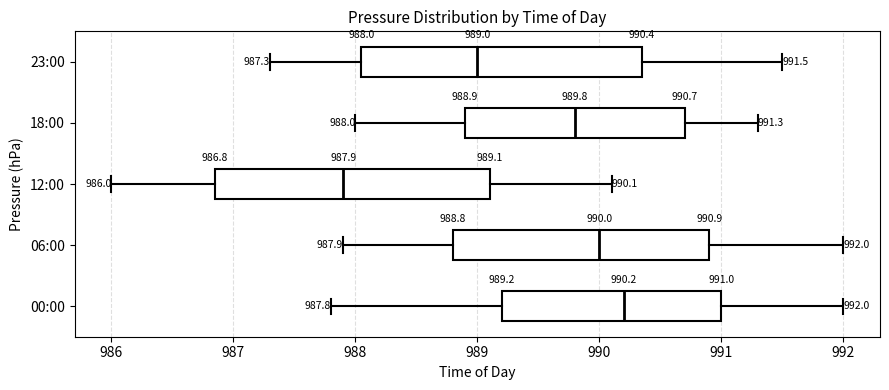

Which box has the furthest to the left median line?

12:00